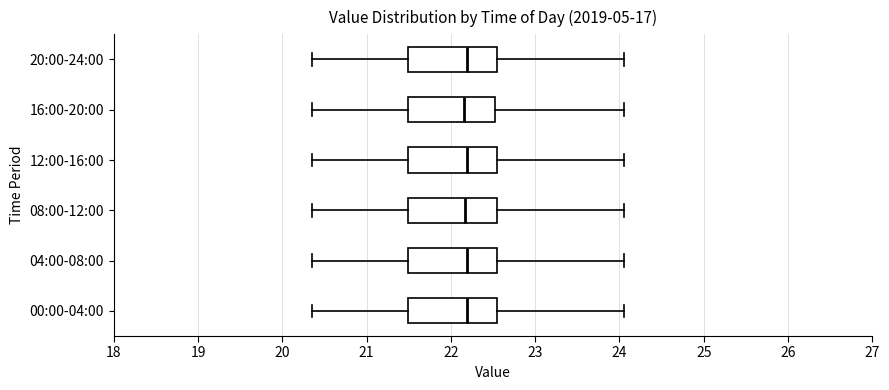

Reading bottom to top, transcribe this box plot: for each box, give where its median line is, the range the box spans, and where its two whiskers end, as read against the x-axis. The values are not printed on the chart, so give them approximately, as read against the axis.

00:00-04:00: median 22.2, box 21.5 to 22.5, whiskers 20.4 to 24.1
04:00-08:00: median 22.2, box 21.5 to 22.5, whiskers 20.4 to 24.1
08:00-12:00: median 22.2, box 21.5 to 22.5, whiskers 20.4 to 24.1
12:00-16:00: median 22.2, box 21.5 to 22.5, whiskers 20.4 to 24.1
16:00-20:00: median 22.2, box 21.5 to 22.5, whiskers 20.4 to 24.1
20:00-24:00: median 22.2, box 21.5 to 22.5, whiskers 20.4 to 24.1